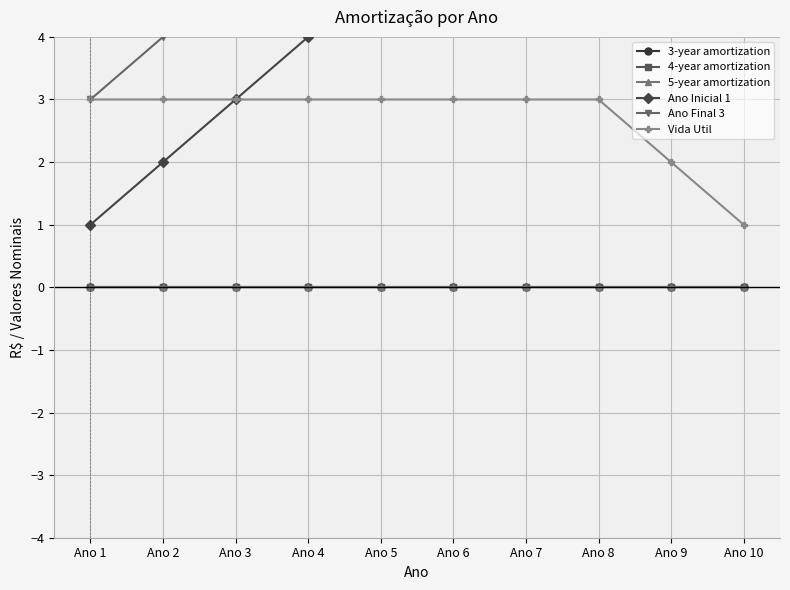

Where is 3-year amortization nearest to the value 0?

Ano 1